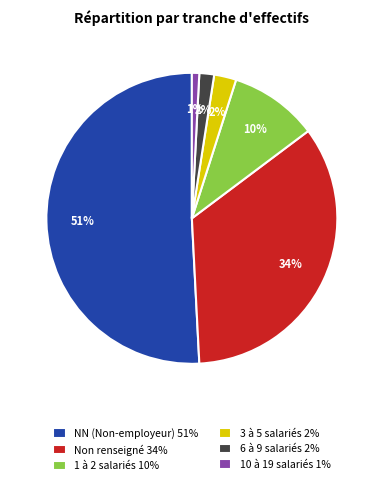

The 6 à 9 salariés 2% slice represents 2% of the pie. True or false?

True